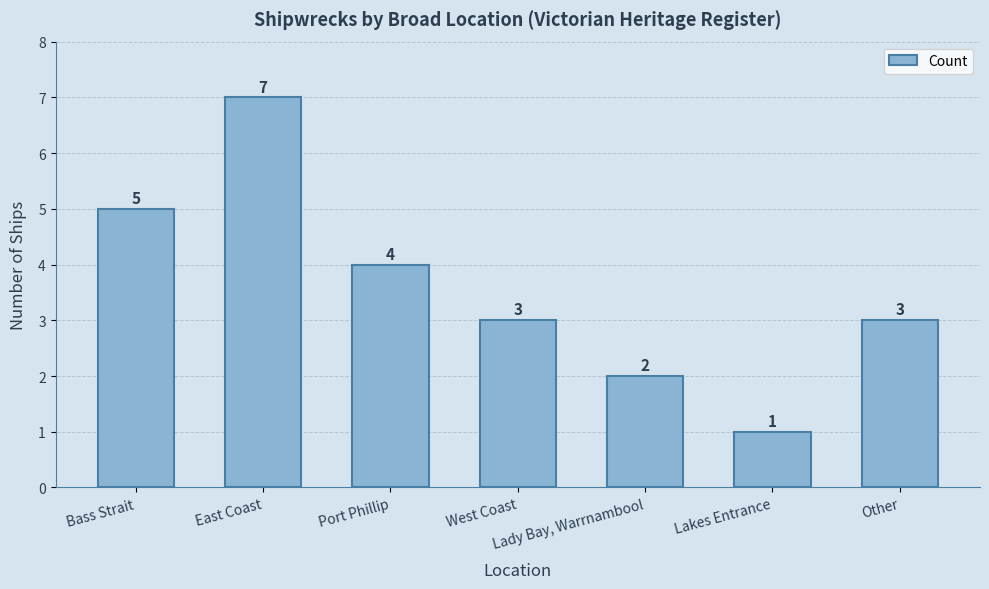

What is the value of the 5th bar from the left?

2